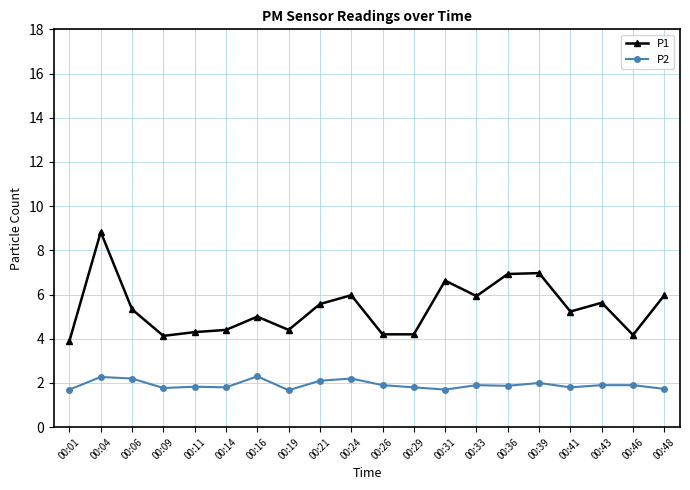

What is the approximate value of P2 at 00:36?

1.9